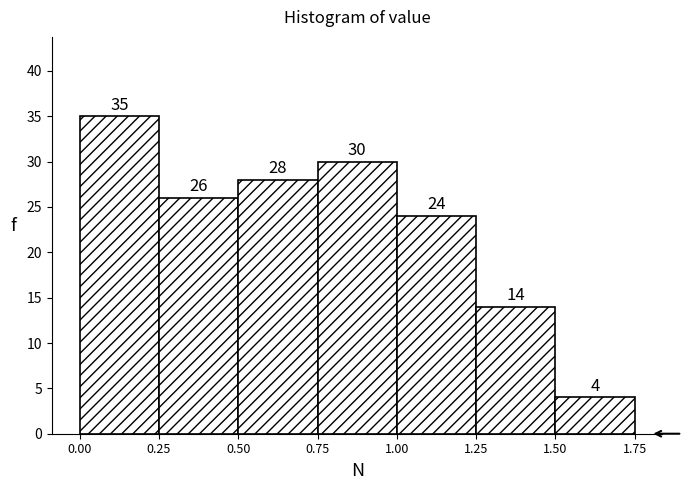

Reading left to right, transcribe this chart: for each bar, give the range it covers on the x-axis and its height.

0.00 to 0.25: 35
0.25 to 0.50: 26
0.50 to 0.75: 28
0.75 to 1.00: 30
1.00 to 1.25: 24
1.25 to 1.50: 14
1.50 to 1.75: 4